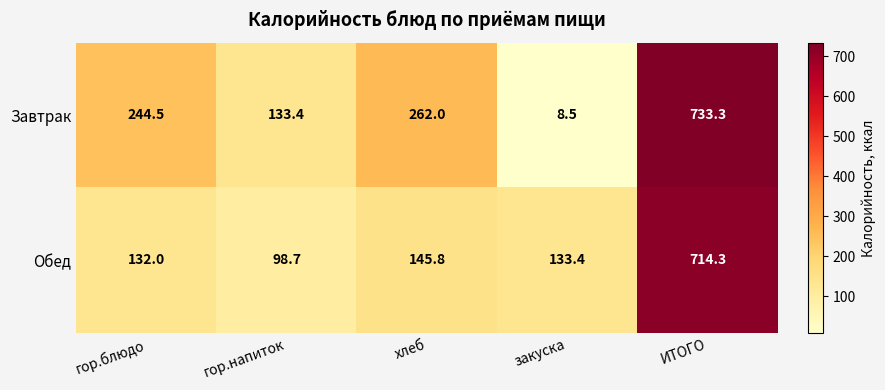

At which label is Завтрак closest to 370?

хлеб